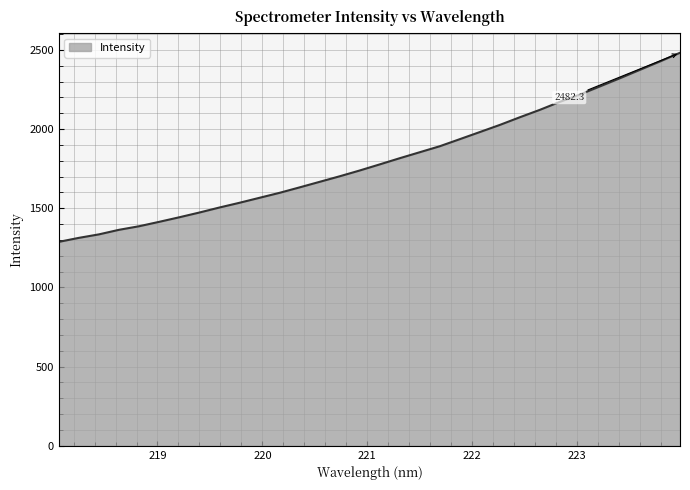

Reading right to left, transcribe all the data shown in this chart.

2482.3	2427.5	2374.7	2321.6	2270.0	2218.6	2172.5	2121.9	2075.0	2026.6	1981.5	1936.6	1891.8	1854.0	1816.2	1777.1	1738.6	1701.9	1666.9	1631.9	1597.5	1566.1	1534.6	1504.7	1473.0	1443.1	1414.4	1386.6	1364.1	1335.3	1313.3	1288.0